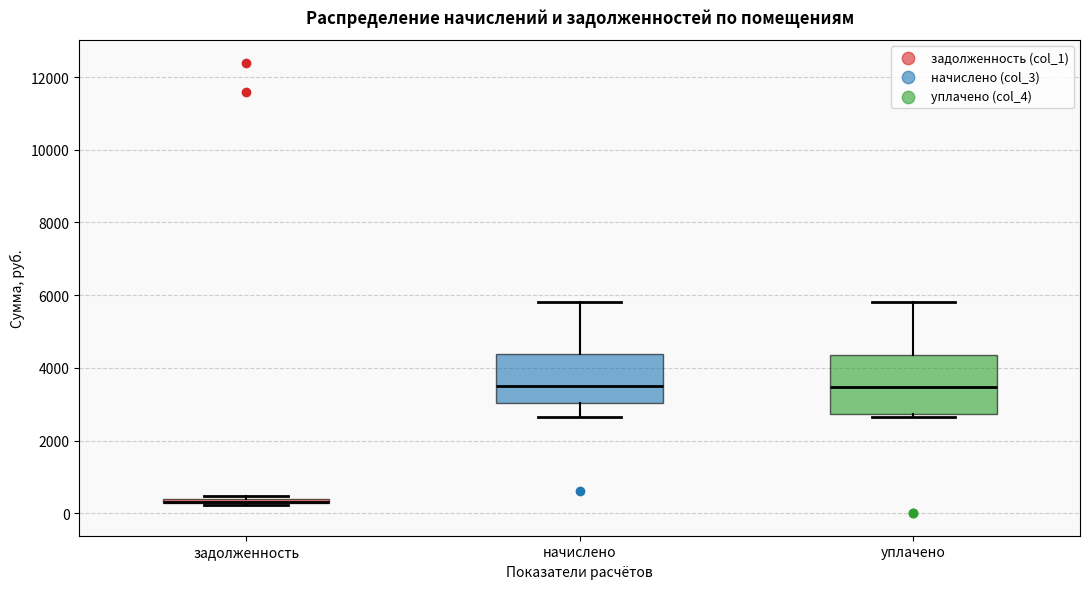

Comparing the boxes themselves (not the whiskers), which one is the tallest?

уплачено